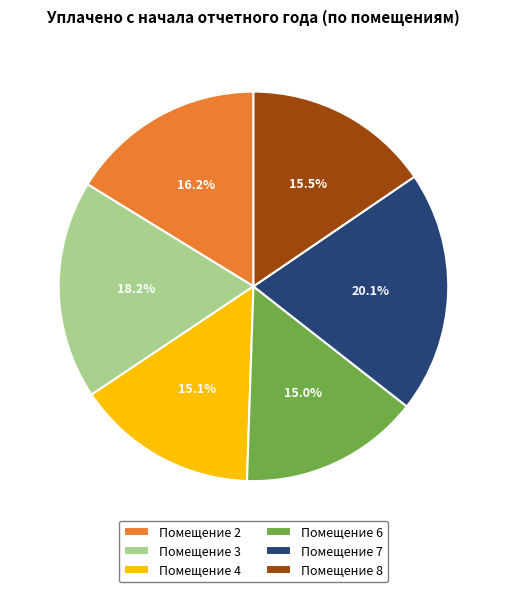

Which has a higher value, Помещение 2 or Помещение 3?

Помещение 3